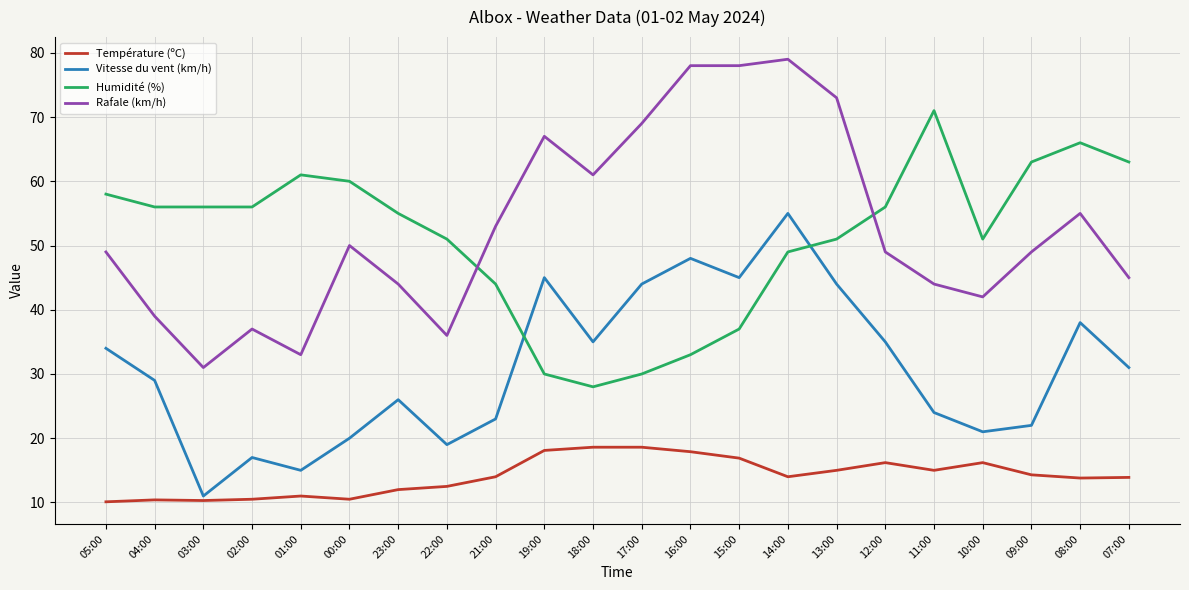

What position from the right is 08:00?

2